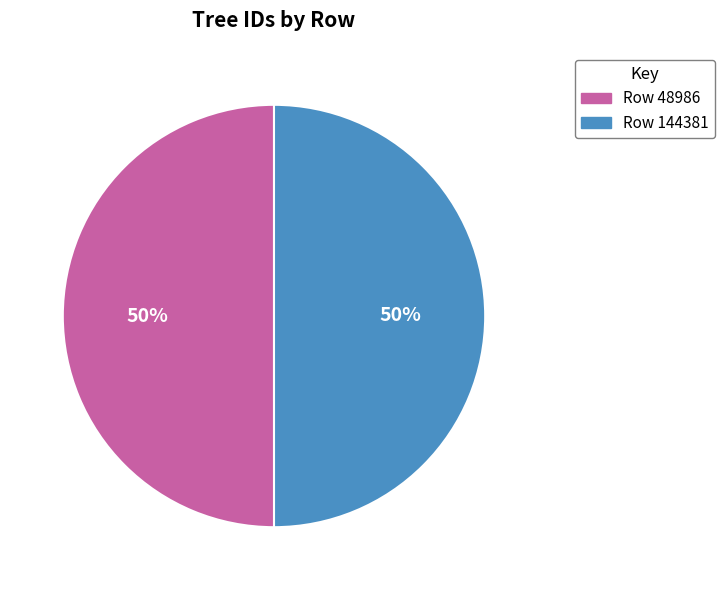

Count the number of slices in the pie.

2